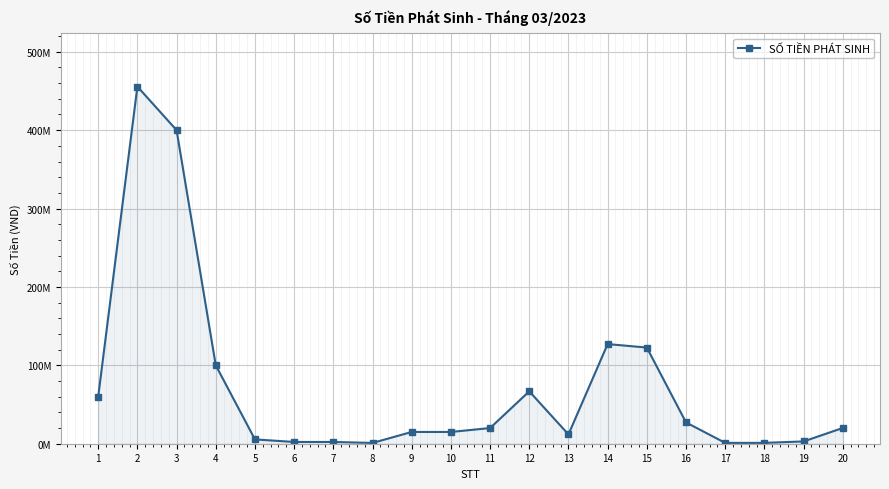

Is it true that the value at 9 is 4083841?

False